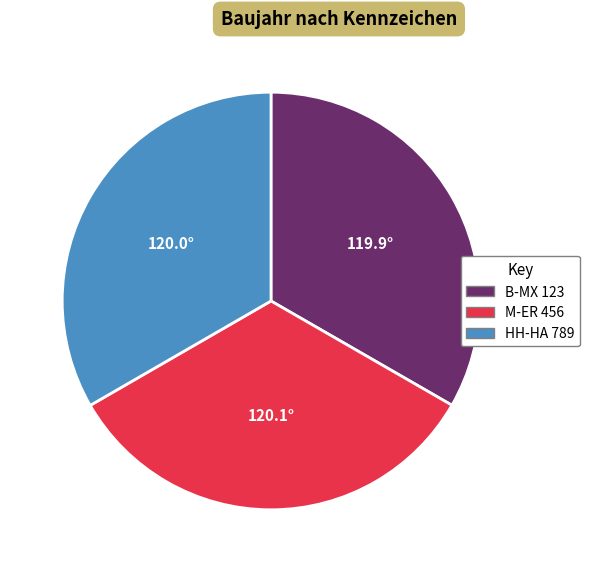

True or false: HH-HA 789 accounts for 33% of the total.

True